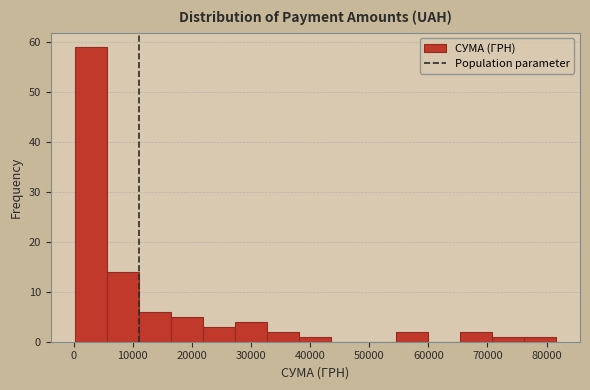

Reading left to right, list every bar in this chart as the range it spans on the x-axis followed by its height. Neither the bar edges nor the heights are printed on the chart, so give them approximately, as read against the axes.

0 to 6000: 59
6000 to 11000: 14
11000 to 16000: 6
16000 to 22000: 5
22000 to 27000: 3
27000 to 33000: 4
33000 to 38000: 2
38000 to 44000: 1
44000 to 49000: 0
49000 to 54000: 0
54000 to 60000: 2
60000 to 65000: 0
65000 to 71000: 2
71000 to 76000: 1
76000 to 82000: 1